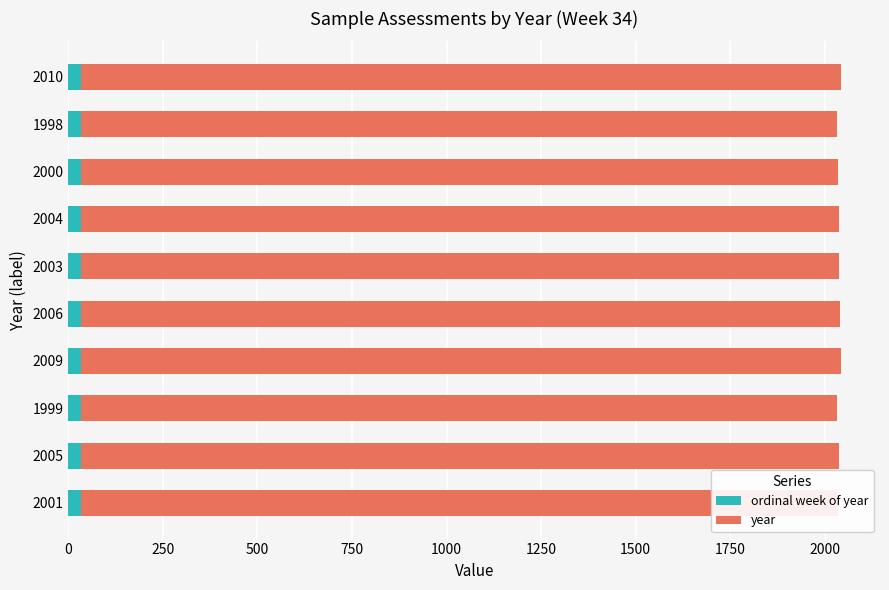

What are all the series names shown in the legend?

ordinal week of year, year